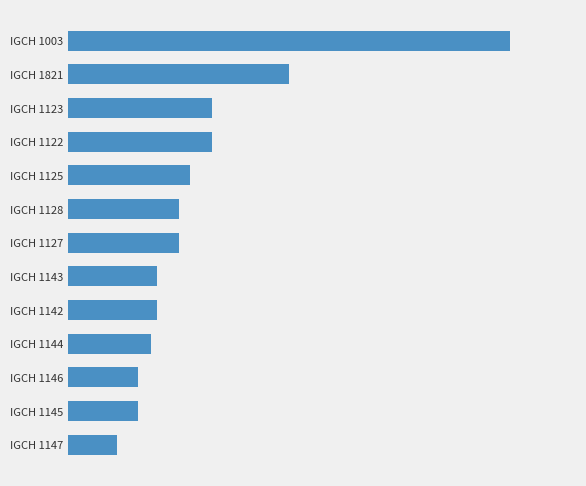

Are the bars horizontal?

Yes